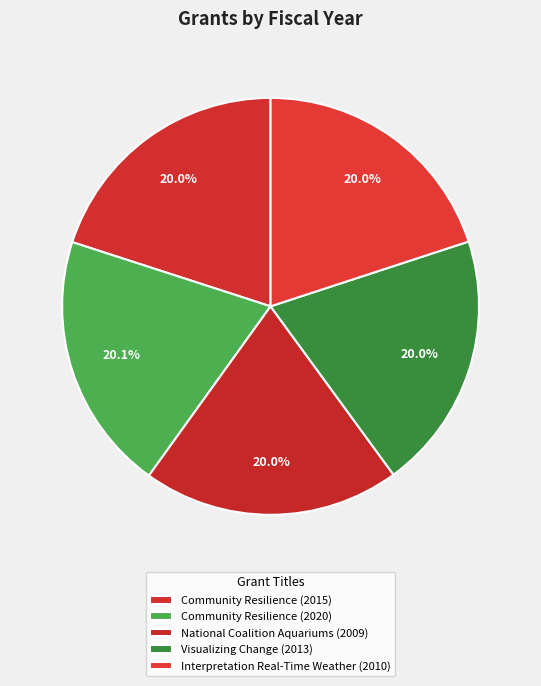

Is the sum of Community Resilience (2015) and Community Resilience (2020) greater than half?

No